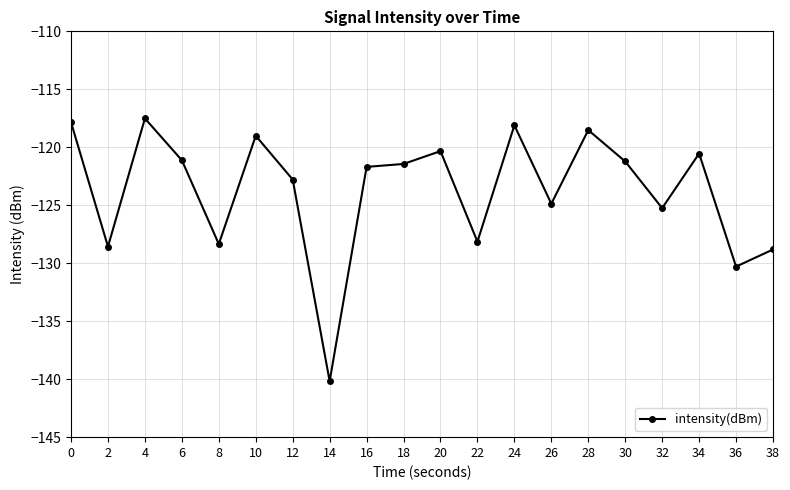

What is the difference between the maximum and minimum values?

22.7